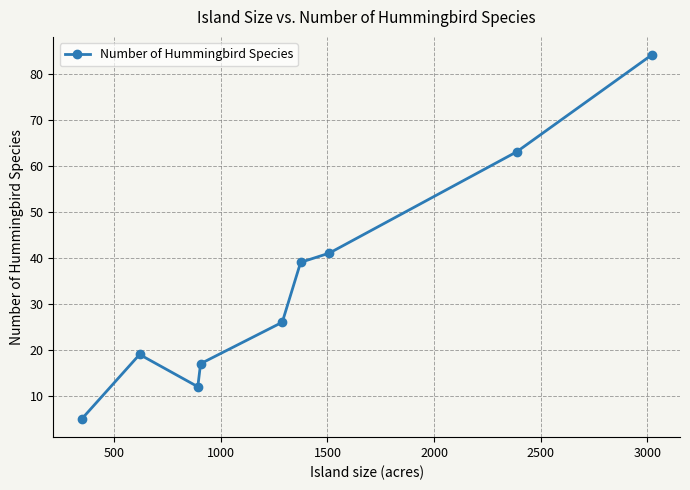

What is the value of the 7th point from the left?

41